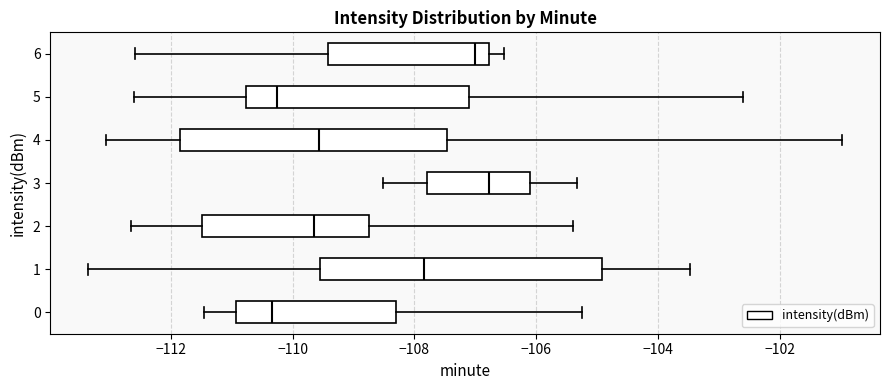

Which box is the widest, from its left edge to its right edge?

1